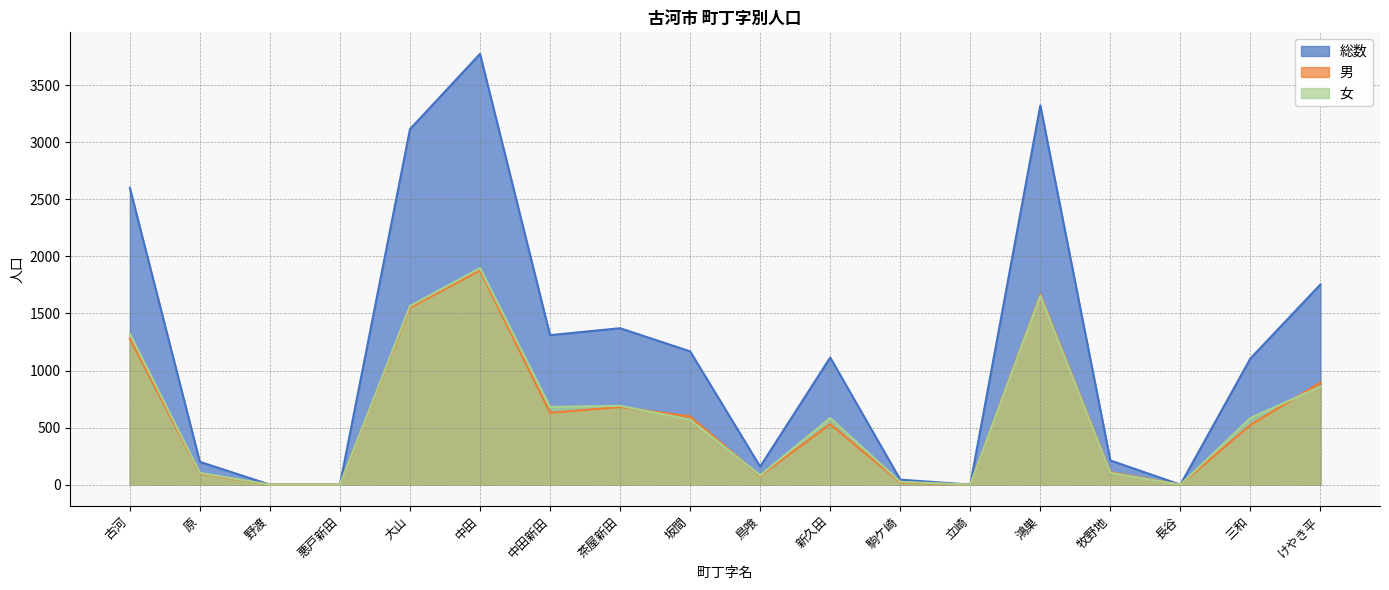

At which category does 総数 reach its first local valley?

中田新田